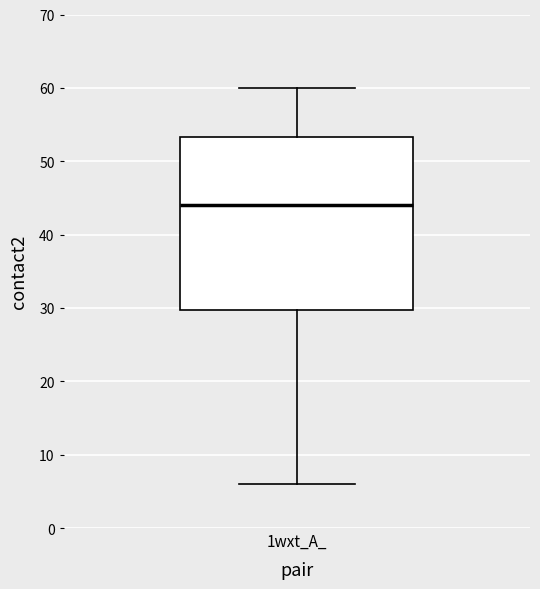

Transcribe this box plot: give where the median line is, the range the box spans, and where the two whiskers end, as read against the y-axis. The values are not printed on the chart, so give them approximately, as read against the axis.

median 44, box 30 to 53, whiskers 6 to 60